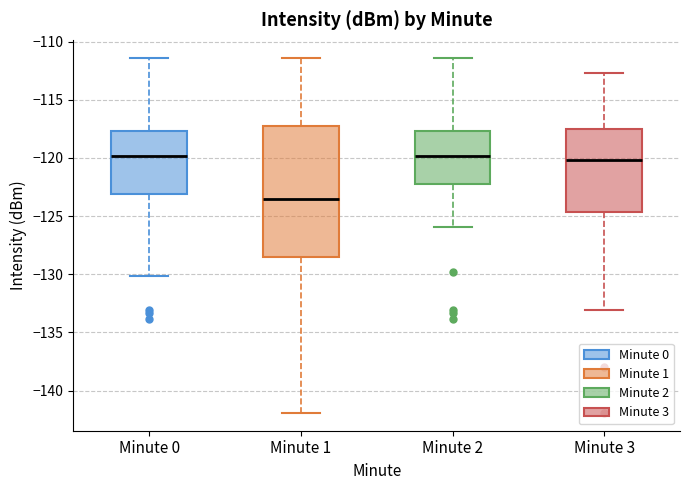

Where does the median line of the box for Minute 1 sit on the y-axis? The values are not printed on the chart, so give them approximately, as read against the axis.

-123.5